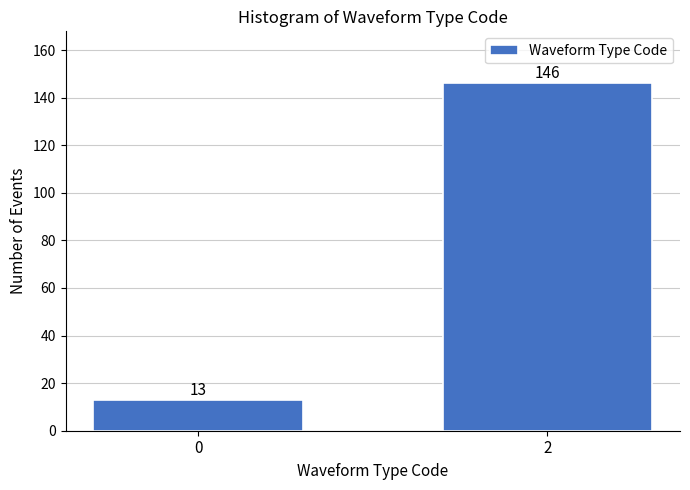

Reading left to right, extract all data points from this chart.

0=13	2=146